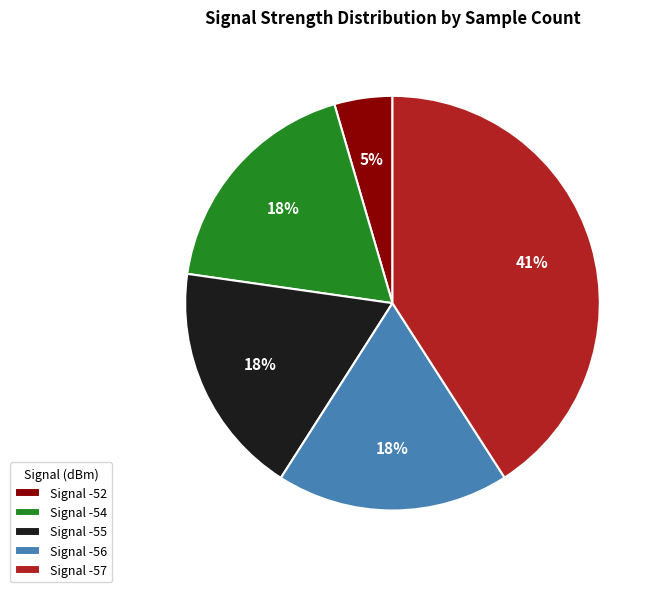

What is the smallest slice in the pie chart?

Signal -52